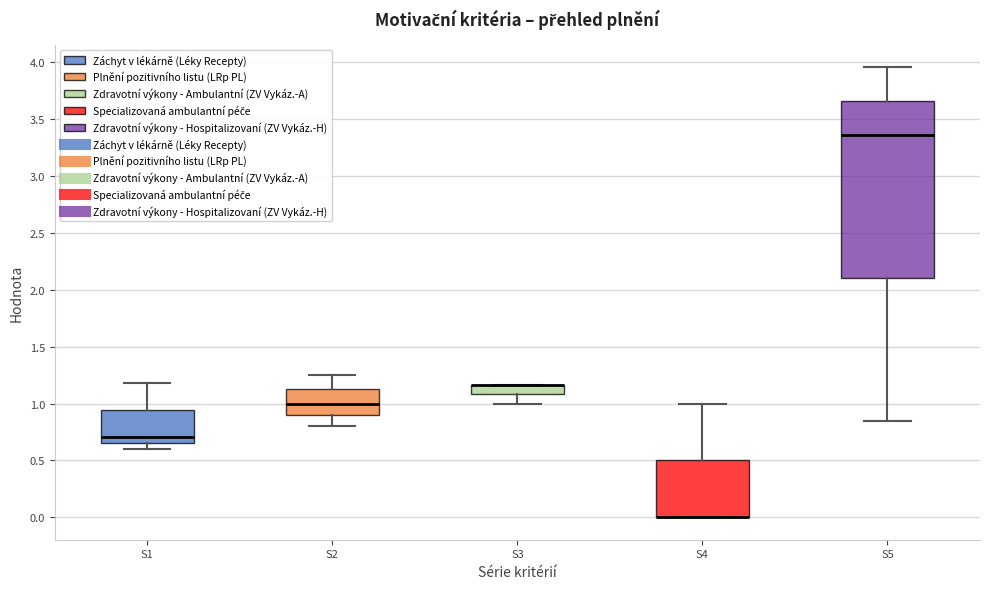

Reading left to right, transcribe this box plot: for each box, give where its median line is, the range the box spans, and where its two whiskers end, as read against the y-axis. The values are not printed on the chart, so give them approximately, as read against the axis.

S1: median 0.70, box 0.65 to 0.95, whiskers 0.60 to 1.20
S2: median 1.00, box 0.90 to 1.15, whiskers 0.80 to 1.25
S3: median 1.15 (drawn on the box's upper edge), box 1.10 to 1.15, whiskers 1.00 to 1.15
S4: median 0.00 (drawn on the box's lower edge), box 0.00 to 0.50, whiskers 0.00 to 1.00
S5: median 3.35, box 2.10 to 3.65, whiskers 0.85 to 3.95